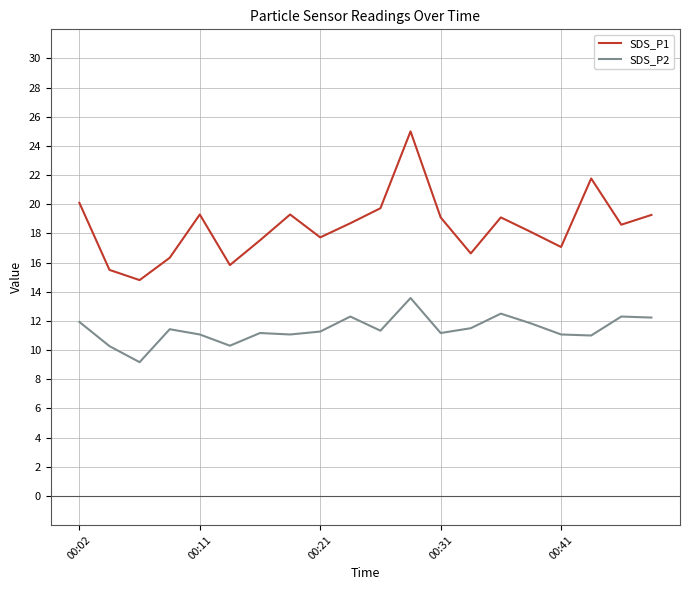

True or false: SDS_P2 and SDS_P1 intersect in this chart.

False